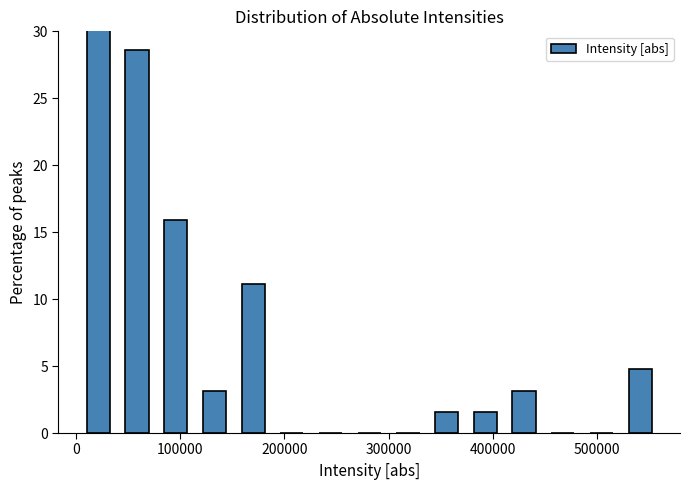

Read against the x-axis, roughly where is the centre of the tallest bar?

20000